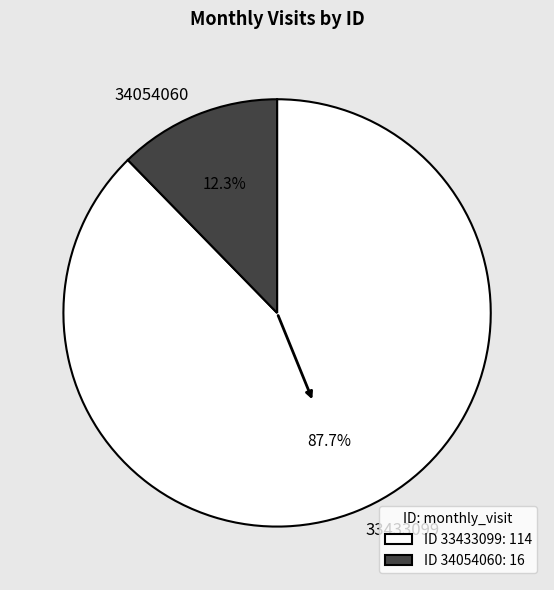

The 33433099 slice represents 79% of the pie. True or false?

False